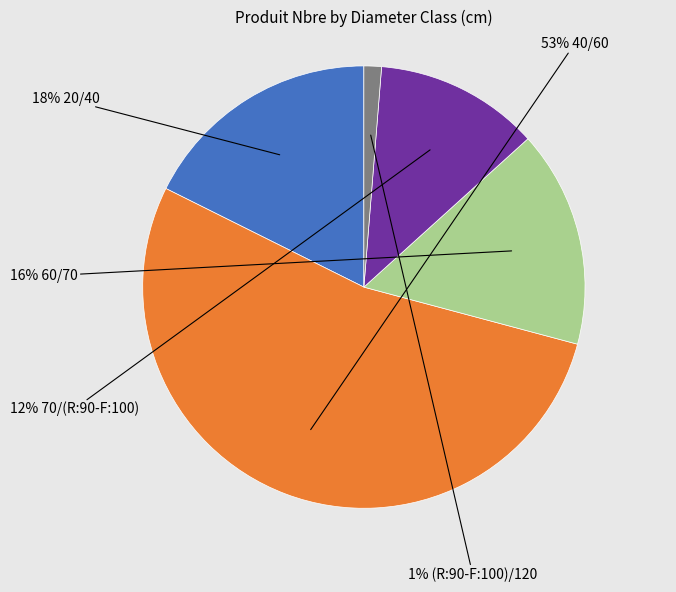

How many slices are in this pie chart?

5